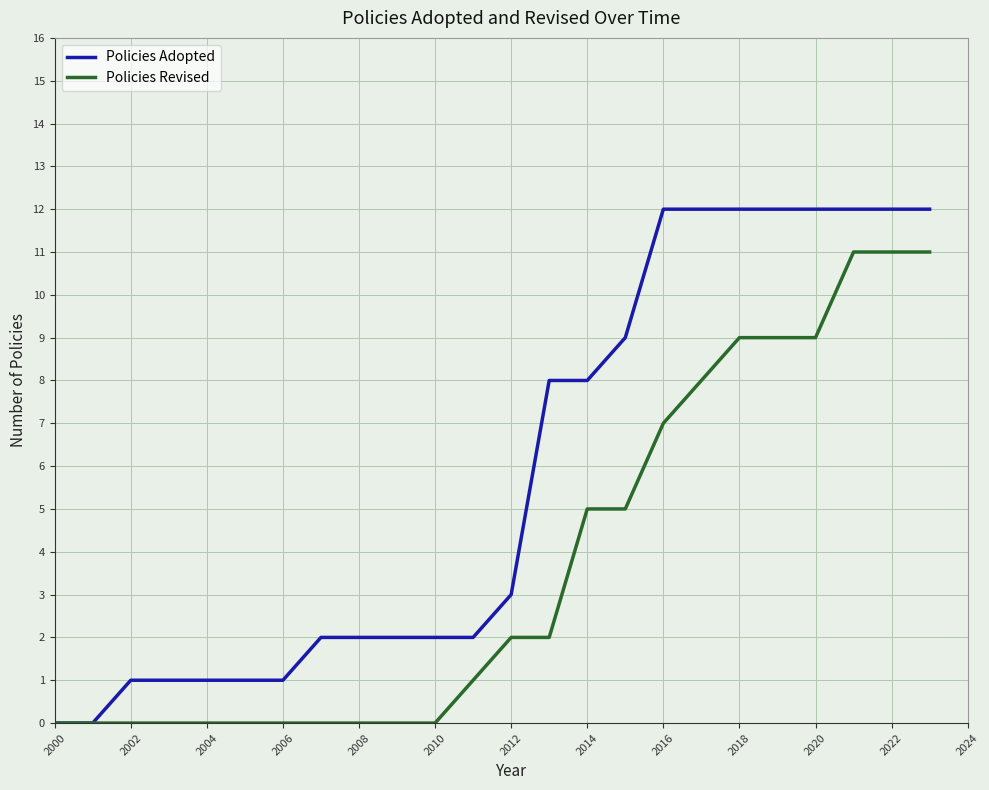

Which series has the largest total across all categories?

Policies Adopted